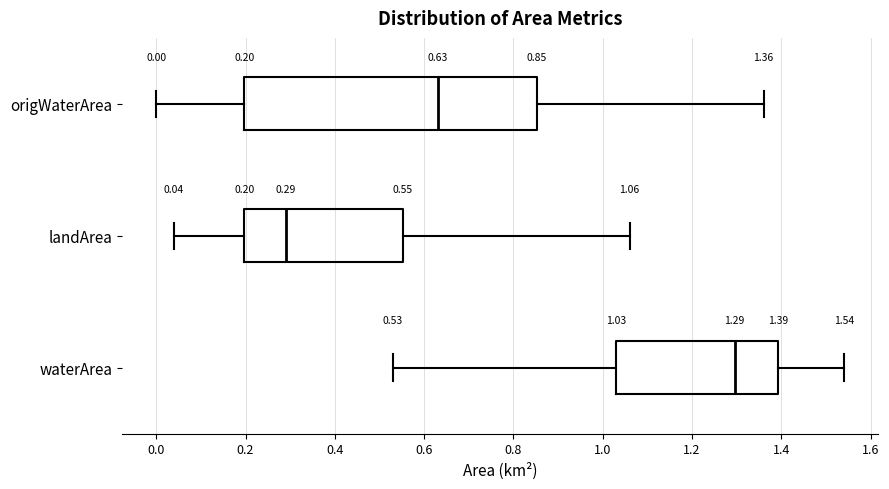

Which box has the furthest to the left median line?

landArea